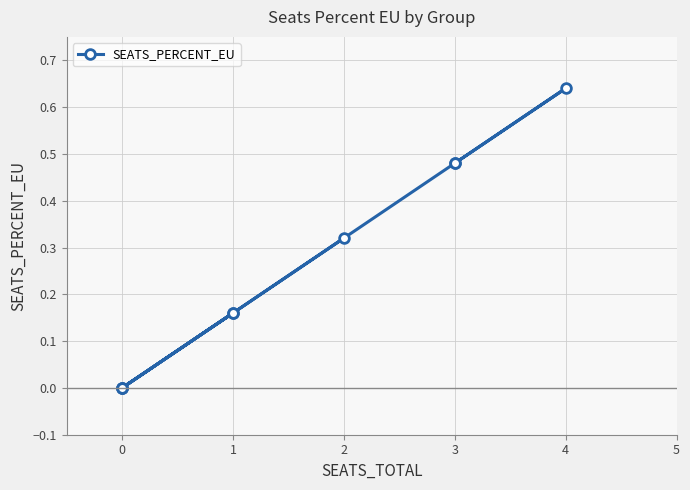

True or false: the data shows 0.2 at 3.

False